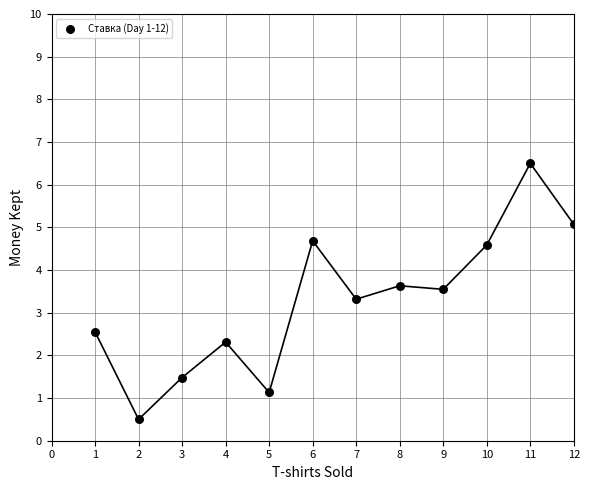

What Y value in the scatter plot is closest to 3?

3.3